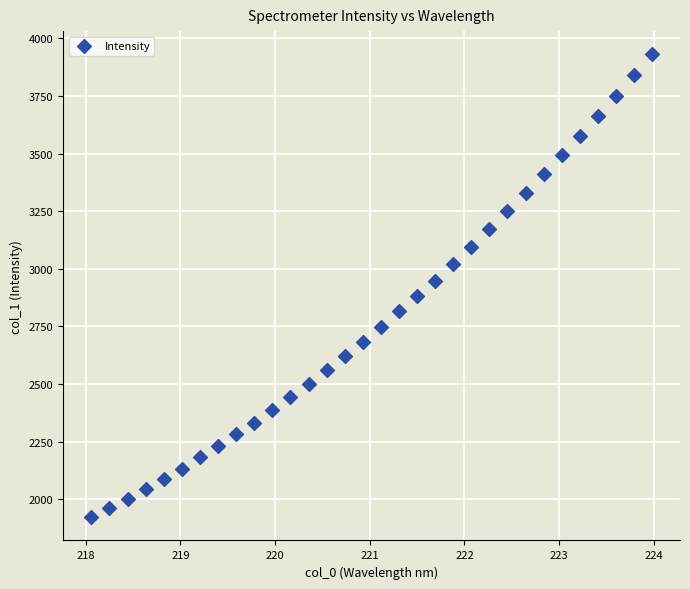

What is the range of Y values (max minus min)?

2009.6